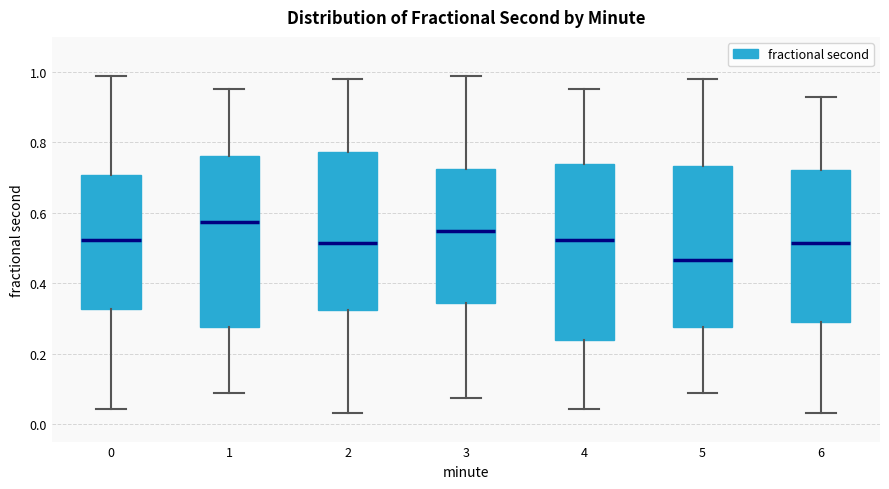

Reading left to right, transcribe this box plot: for each box, give where its median line is, the range the box spans, and where its two whiskers end, as read against the y-axis. The values are not printed on the chart, so give them approximately, as read against the axis.

0: median 0.52, box 0.32 to 0.70, whiskers 0.04 to 0.98
1: median 0.58, box 0.28 to 0.76, whiskers 0.08 to 0.96
2: median 0.52, box 0.32 to 0.78, whiskers 0.04 to 0.98
3: median 0.54, box 0.34 to 0.72, whiskers 0.08 to 0.98
4: median 0.52, box 0.24 to 0.74, whiskers 0.04 to 0.96
5: median 0.46, box 0.28 to 0.74, whiskers 0.08 to 0.98
6: median 0.52, box 0.30 to 0.72, whiskers 0.04 to 0.94